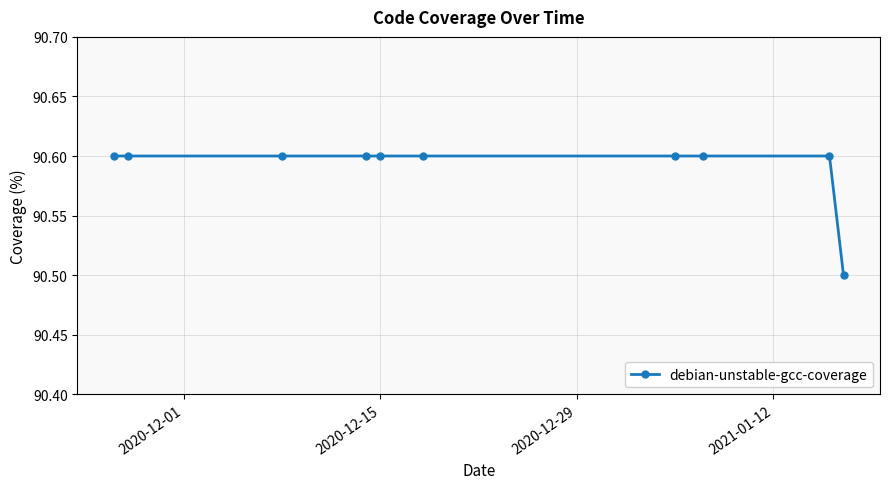

What is the sum of all values?

905.9